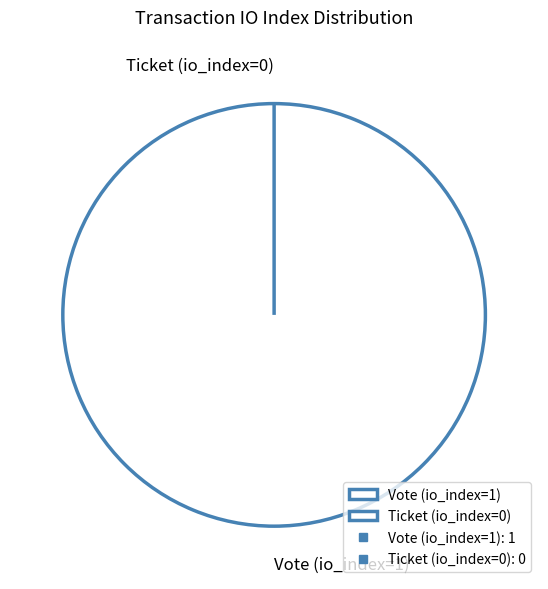

Which slice represents more than half of the pie?

Vote (io_index=1)